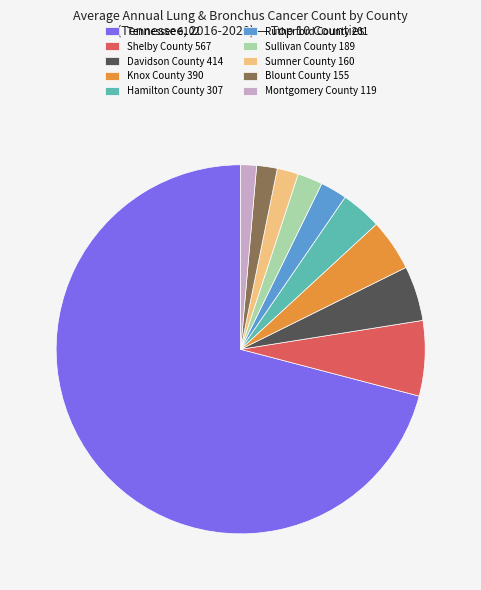

Is there any slice that represents more than half of the pie?

Yes